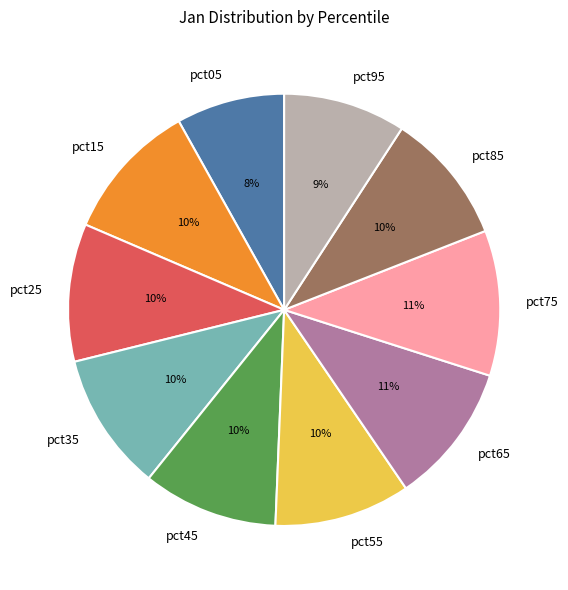

Is the sum of pct55 and pct35 greater than half?

No